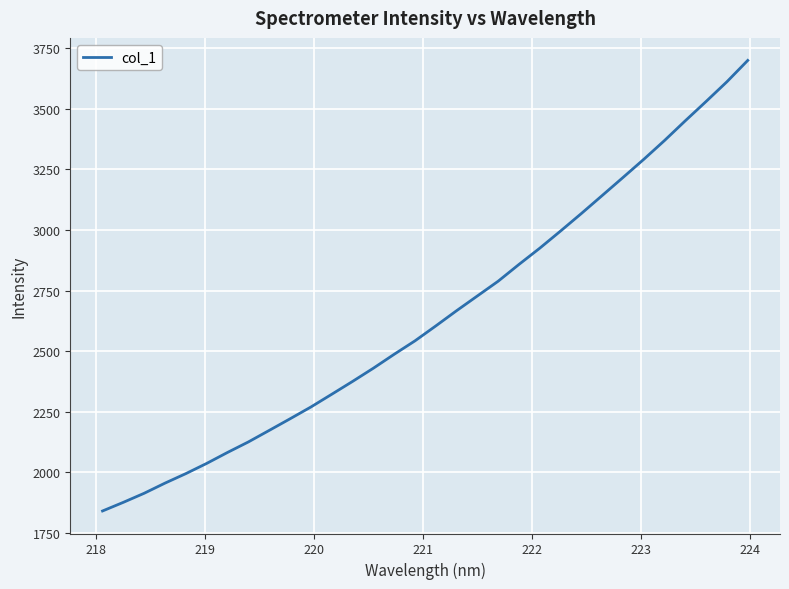

What is the maximum value shown in the chart?

3699.8